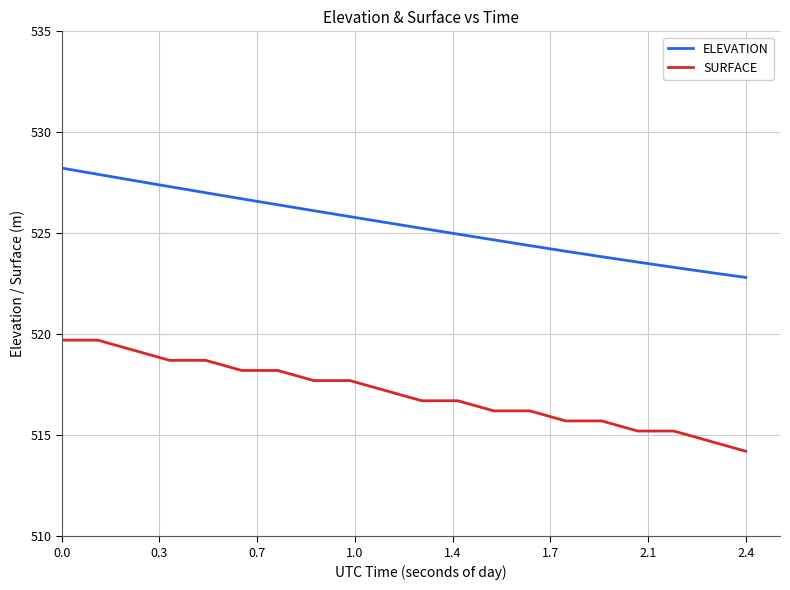

How many series are shown in this chart?

2